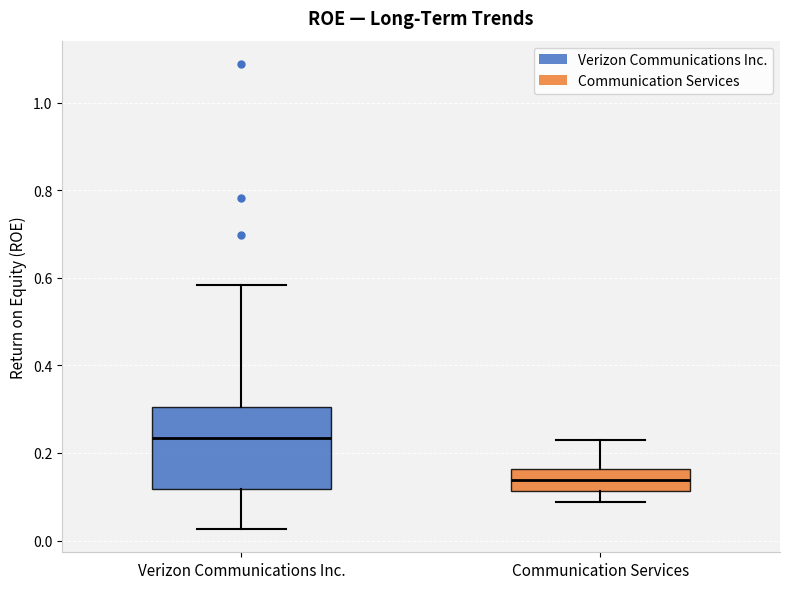

Reading left to right, read every box against the y-axis: the position of its median line, the range the box covers, and the ends of its whiskers. The values are not printed on the chart, so give them approximately, as read against the axis.

Verizon Communications Inc.: median 0.24, box 0.12 to 0.30, whiskers 0.02 to 0.58
Communication Services: median 0.14, box 0.12 to 0.16, whiskers 0.08 to 0.24